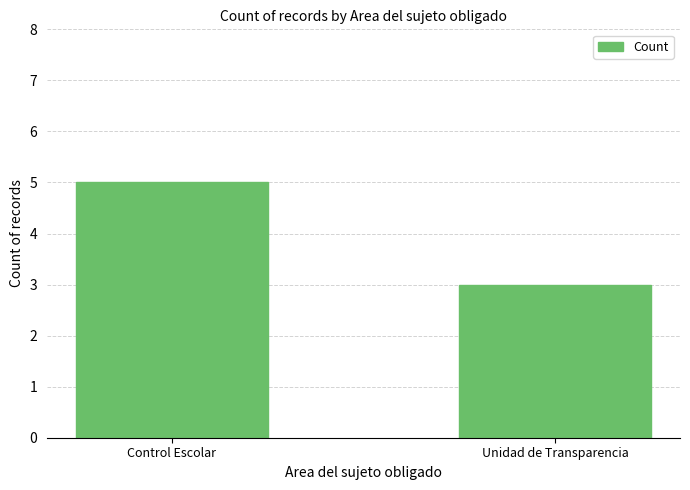

Rank the categories by value from lowest to highest.

Unidad de Transparencia, Control Escolar